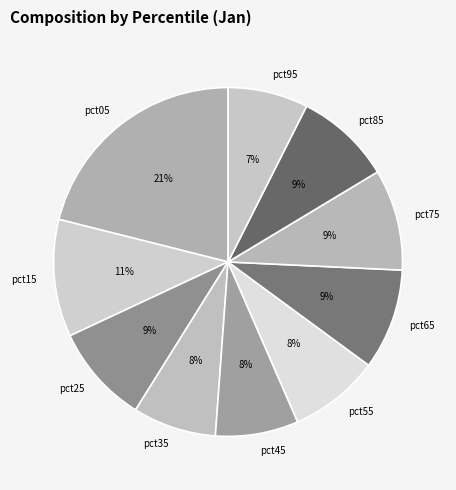

To the nearest percent, what is the average slice percentage?

10%